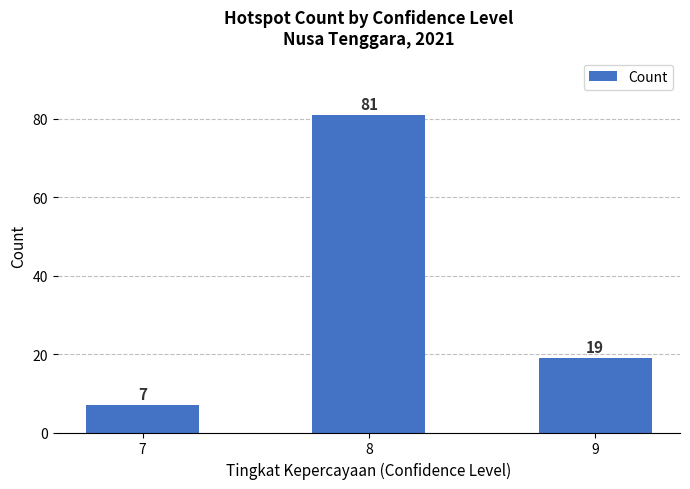

What is the sum of all values?

107